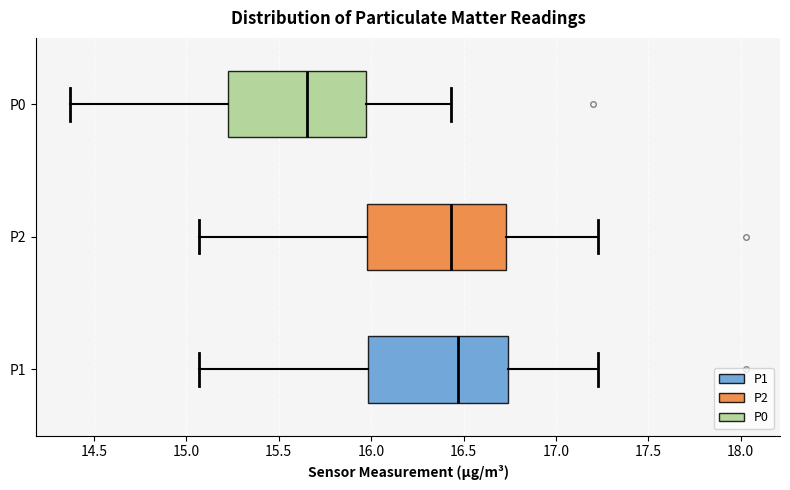

Where is the left edge of the box for P1 on the x-axis? The values are not printed on the chart, so give them approximately, as read against the axis.

16.00